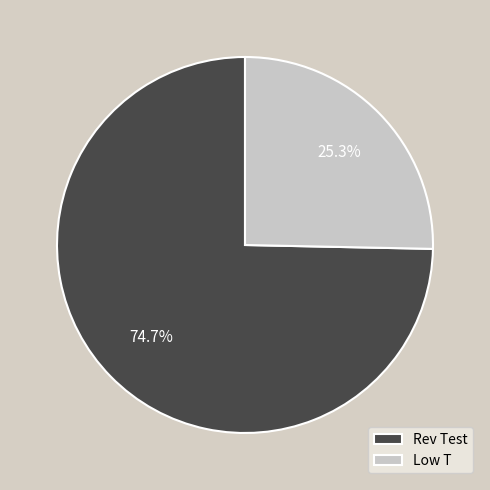

Combined, what portion of the pie is Low T and Rev Test?

100.0%